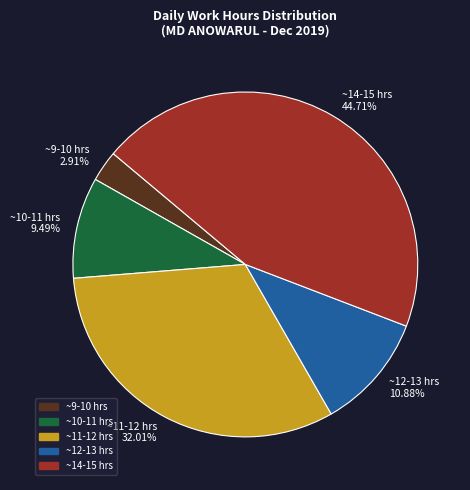

Is the sum of ~11-12 hrs 32.01% and ~9-10 hrs 2.91% greater than half?

No